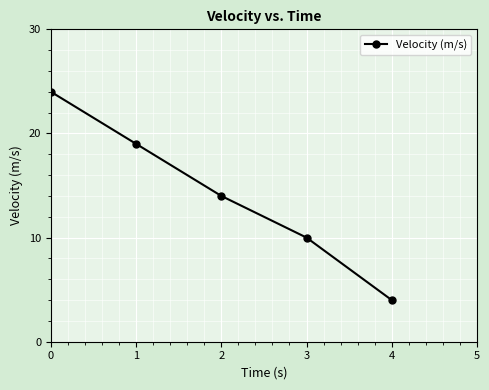

How many distinct data groups are displayed?

1